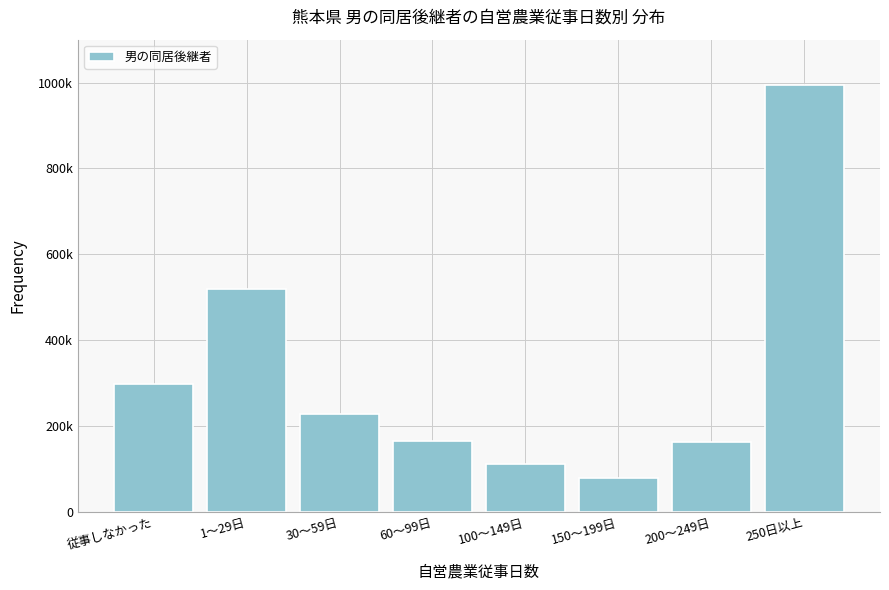

Does the chart contain any negative values?

No